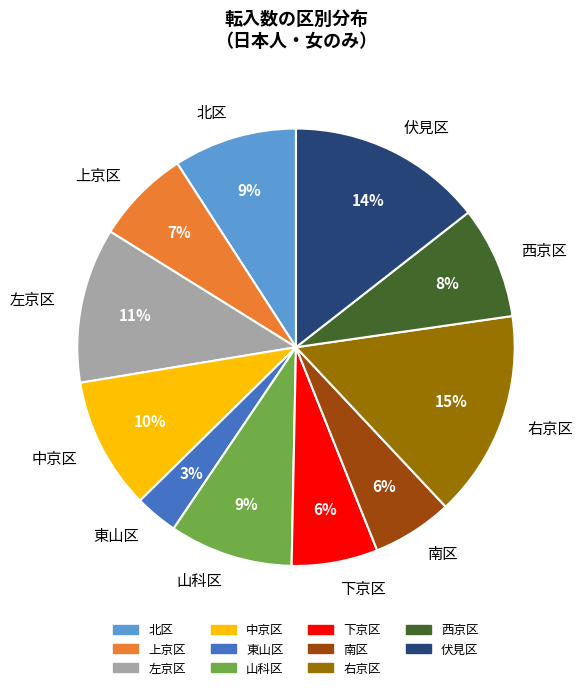

Which category has the smallest portion of the pie?

東山区